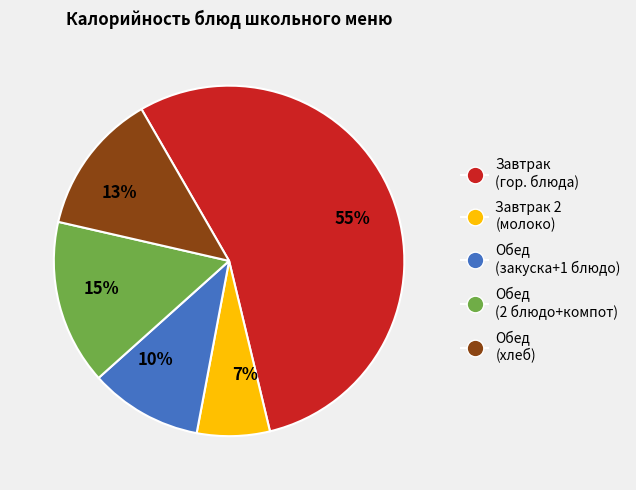

What is the largest slice in the pie chart?

55%